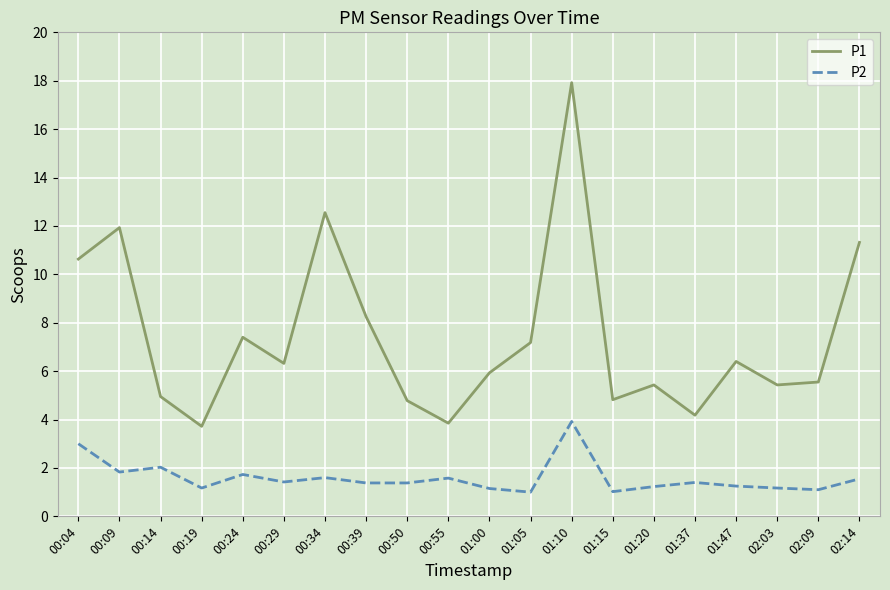

What is the difference between the second highest and second lowest values in the P1 series?

8.7